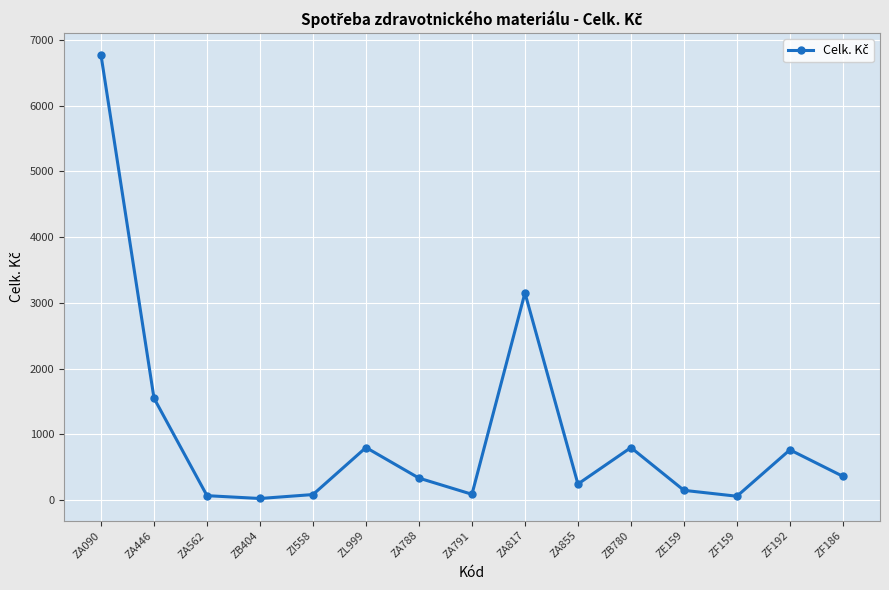

Approximately how many times larger is the value at ZL999 compared to ZI558?

9.3